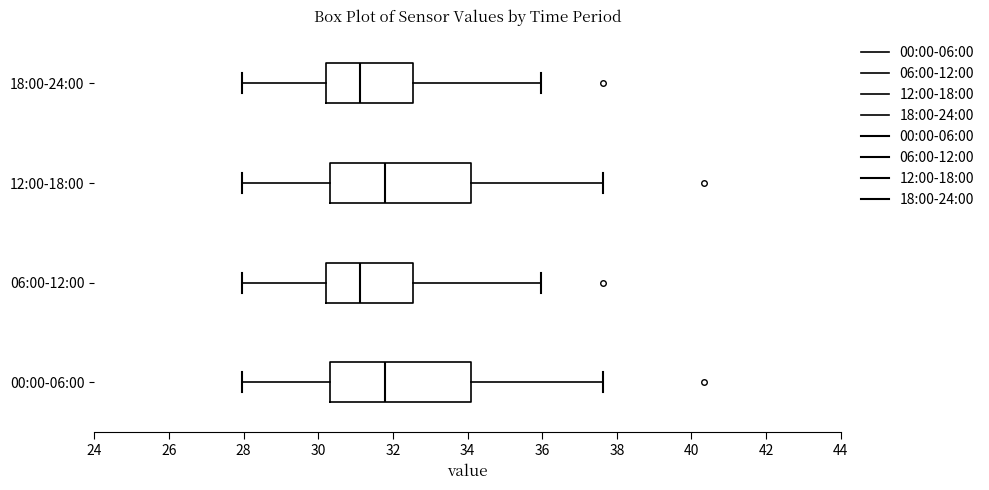

Reading bottom to top, transcribe this box plot: for each box, give where its median line is, the range the box spans, and where its two whiskers end, as read against the x-axis. The values are not printed on the chart, so give them approximately, as read against the axis.

00:00-06:00: median 31.8, box 30.4 to 34.0, whiskers 28.0 to 37.6
06:00-12:00: median 31.2, box 30.2 to 32.6, whiskers 28.0 to 36.0
12:00-18:00: median 31.8, box 30.4 to 34.0, whiskers 28.0 to 37.6
18:00-24:00: median 31.2, box 30.2 to 32.6, whiskers 28.0 to 36.0